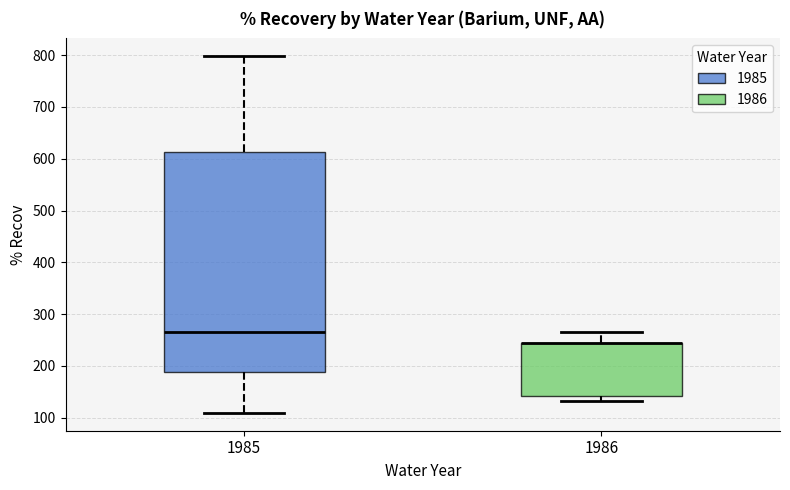

Where does the upper whisker of the box at x = 1986 end on the y-axis? The values are not printed on the chart, so give them approximately, as read against the axis.

270